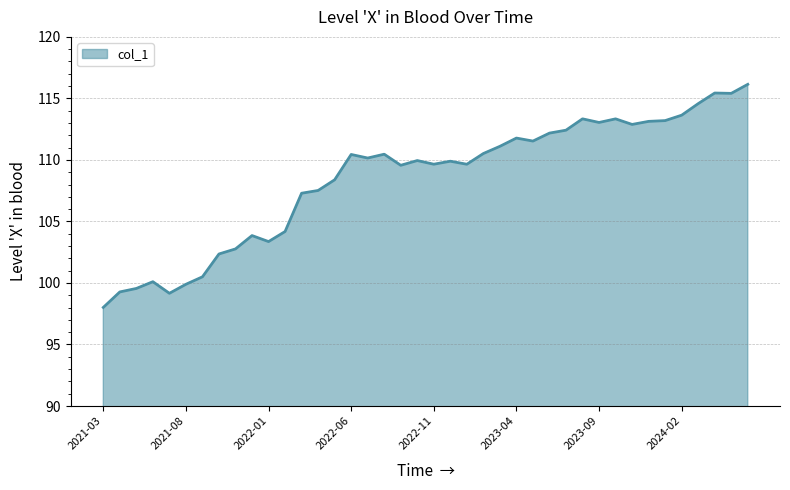

What is the difference between the maximum and minimum values?

18.1